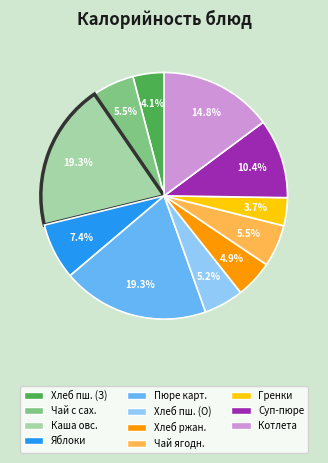

Does any single category account for the majority?

No